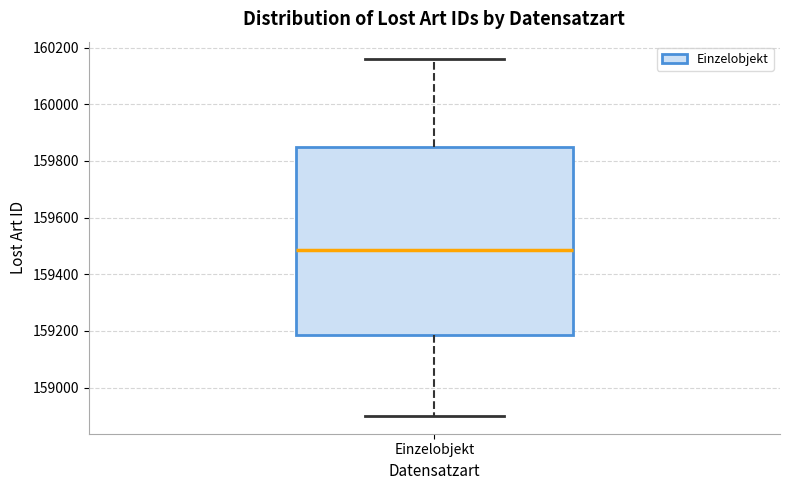

Read this box plot against the y-axis: the position of the median line, the range covered by the box, and the ends of both whiskers. The values are not printed on the chart, so give them approximately, as read against the axis.

median 159480, box 159180 to 159840, whiskers 158900 to 160160